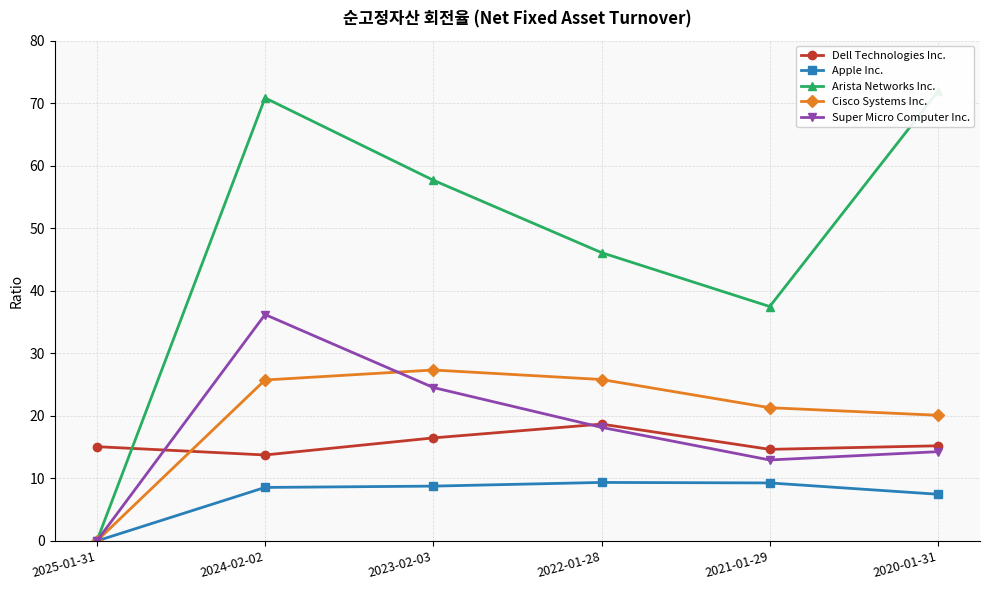

True or false: Cisco Systems Inc. and Arista Networks Inc. intersect in this chart.

False